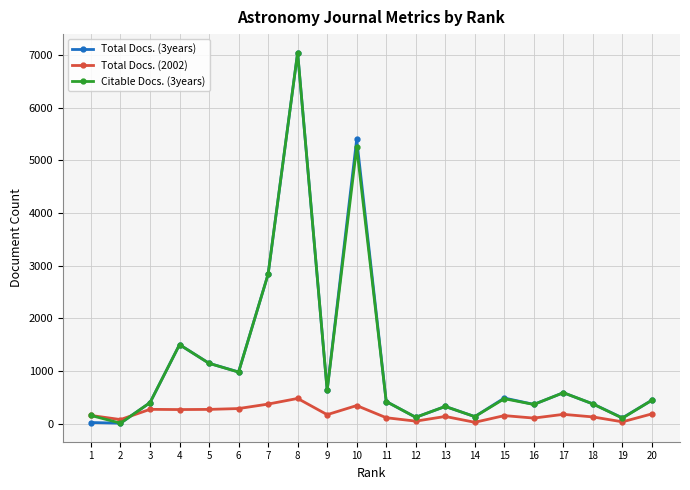

At which category is the sum across all series the highest?

8